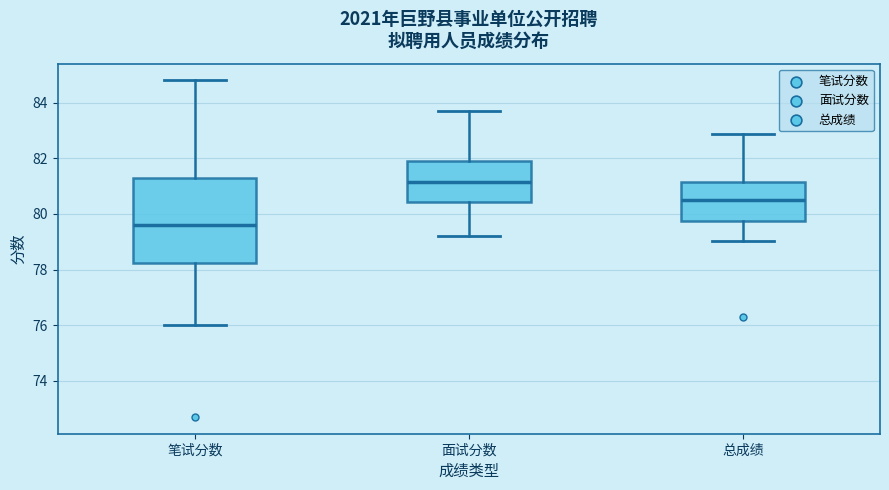

Reading left to right, transcribe this box plot: for each box, give where its median line is, the range the box spans, and where its two whiskers end, as read against the y-axis. The values are not printed on the chart, so give them approximately, as read against the axis.

笔试分数: median 79.6, box 78.2 to 81.2, whiskers 76.0 to 84.8
面试分数: median 81.2, box 80.4 to 81.8, whiskers 79.2 to 83.8
总成绩: median 80.4, box 79.8 to 81.2, whiskers 79.0 to 82.8